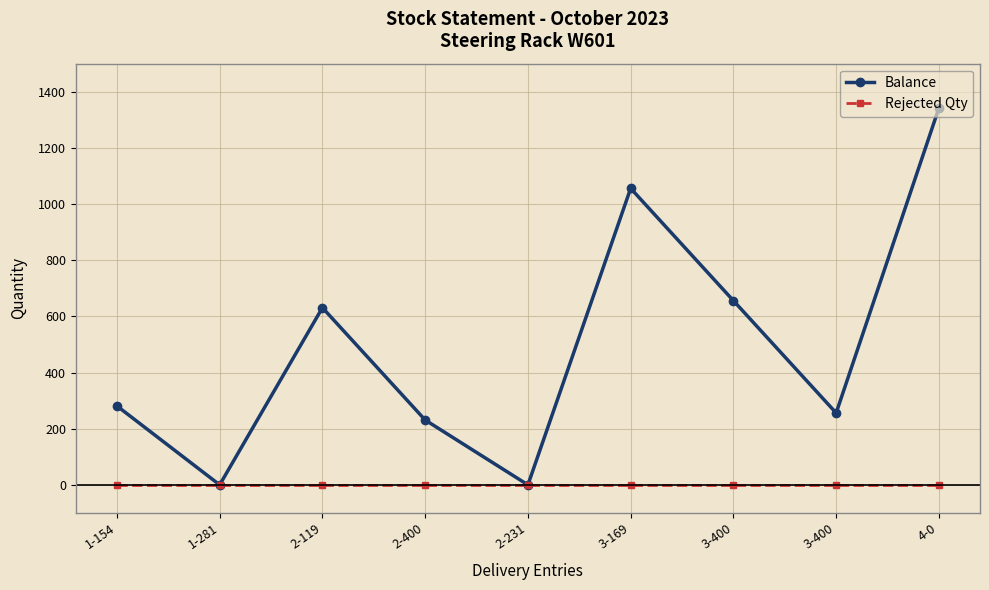

What is the value of the Balance point at the 3rd from the left?

631